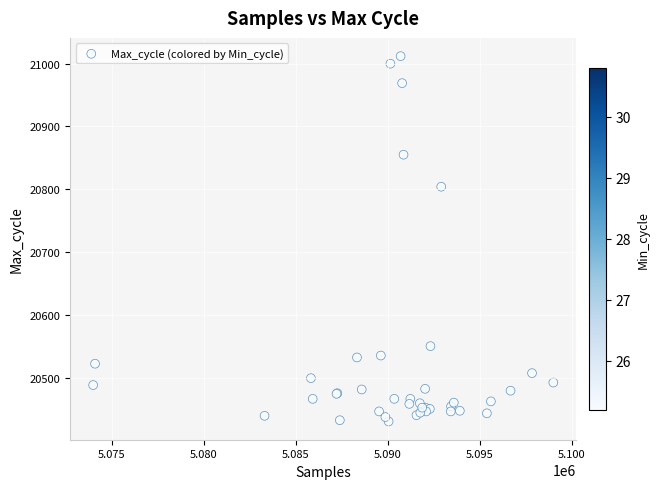

What Y value in the scatter plot is closest to 20721?

20804